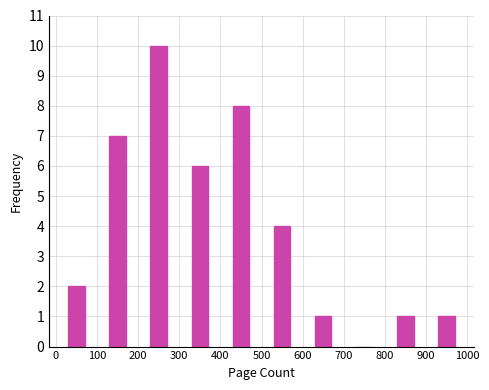

Reading left to right, list every bar in this chart as the range it spans on the x-axis followed by its height. The values are not printed on the chart, so give them approximately, as read against the axis.

0 to 100: 2
100 to 200: 7
200 to 300: 10
300 to 400: 6
400 to 500: 8
500 to 600: 4
600 to 700: 1
700 to 800: 0
800 to 900: 1
900 to 1000: 1